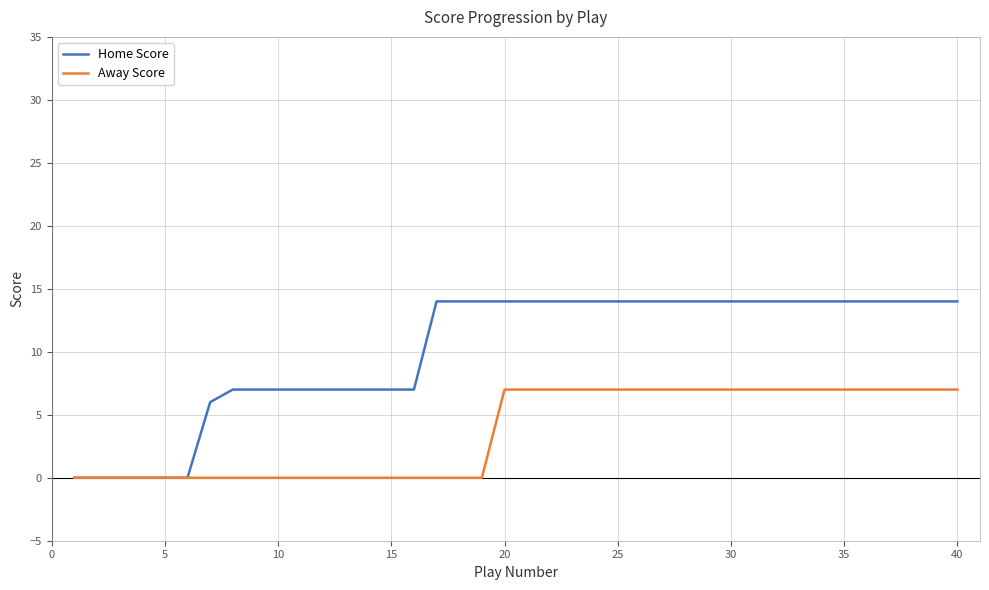

Which series has the widest spread of values?

Home Score